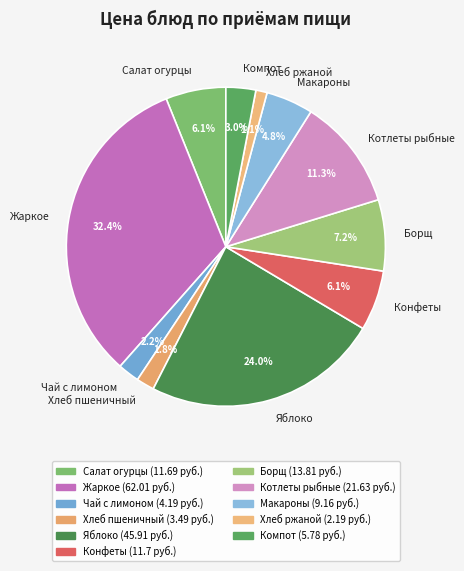

Combined, do Котлеты рыбные and Жаркое account for over 50%?

No